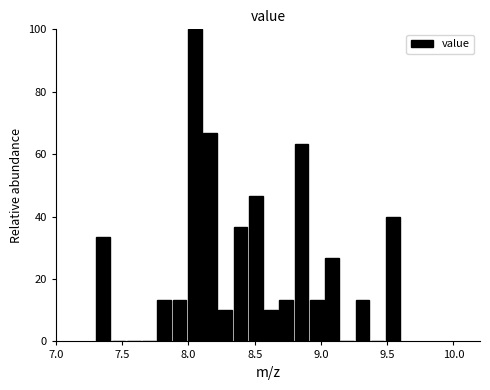

Read against the x-axis, roughly where is the centre of the tallest bar?

8.05